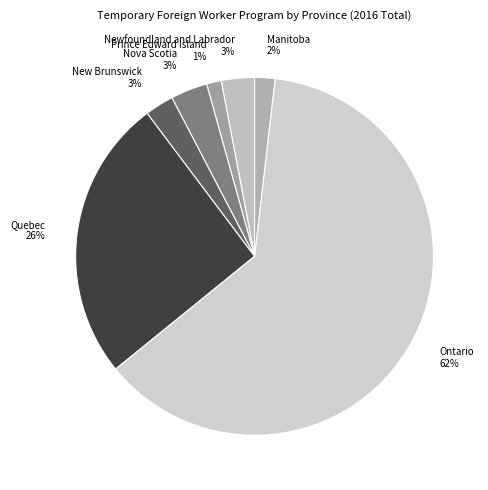

To the nearest percent, what is the average slice percentage?

14%